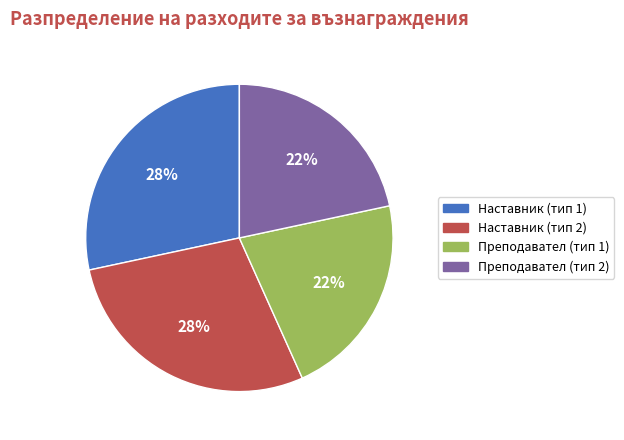

Does Преподавател (тип 2) account for over 50% of the chart?

No